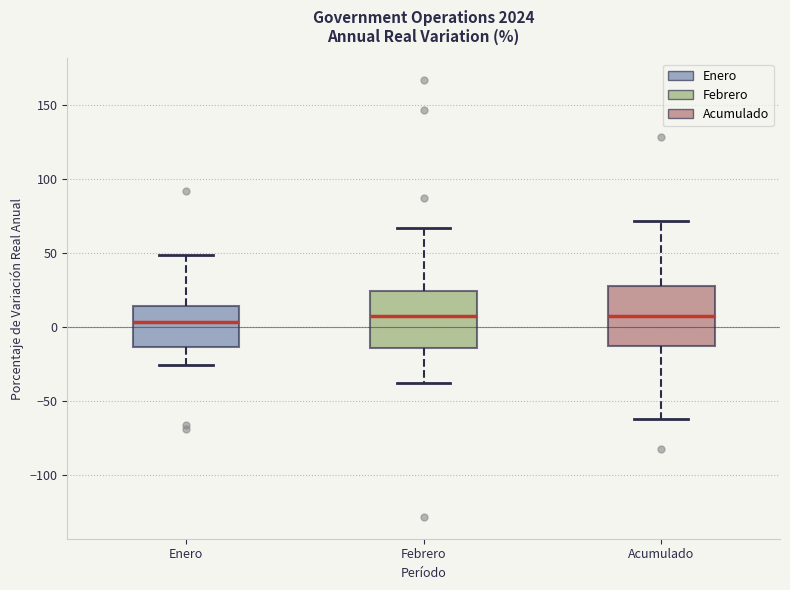

Where is the upper edge of the box for Acumulado on the y-axis? The values are not printed on the chart, so give them approximately, as read against the axis.

30